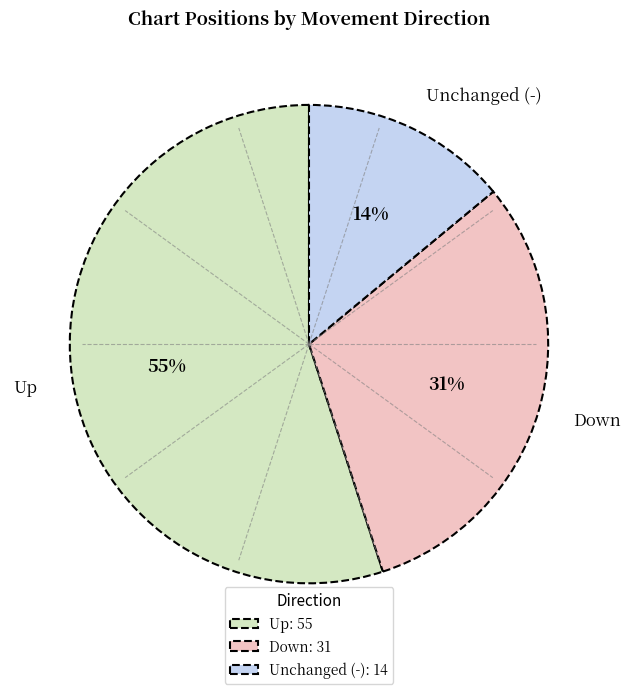

How many slices are in this pie chart?

3